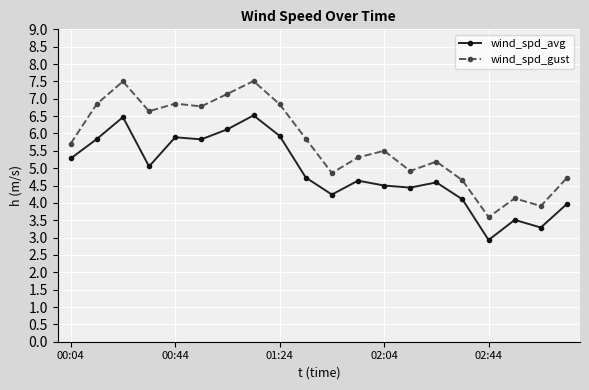

What is the greatest value displayed?

7.5